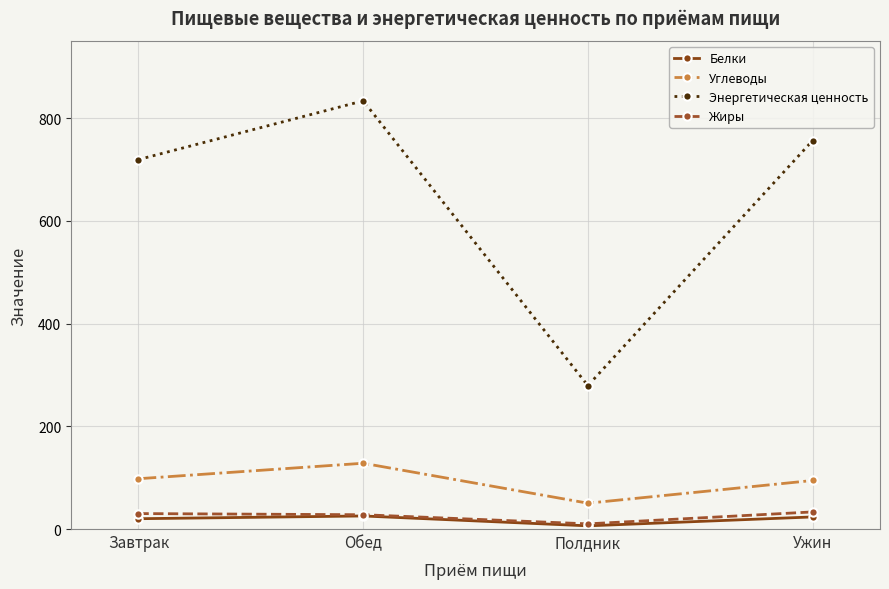

What is the average value of the Энергетическая ценность series?

647.0